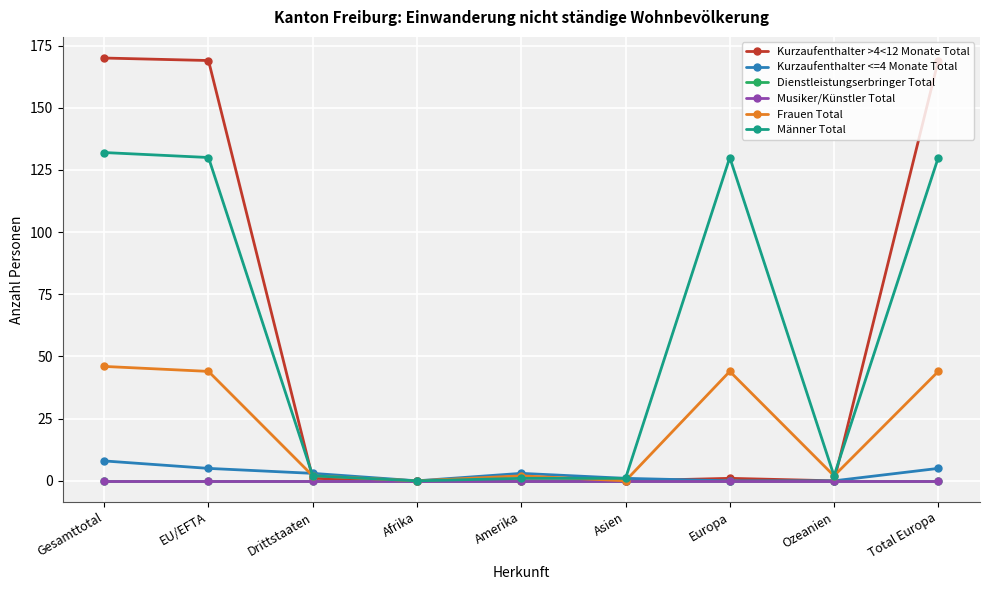

Does the chart have visible grid lines?

Yes